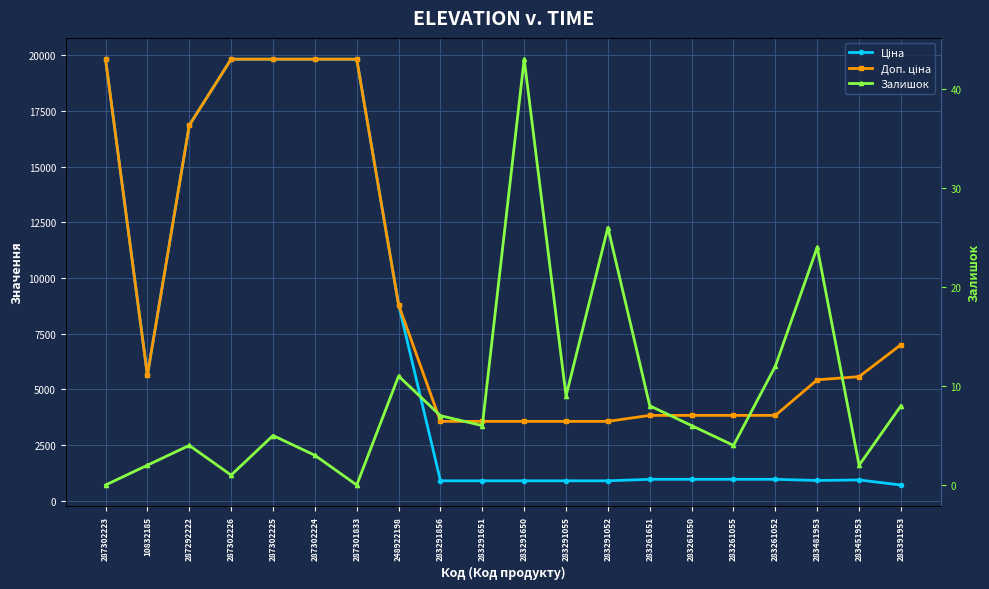

What is the spread (max minus min) of values at 287292222?

16859.2